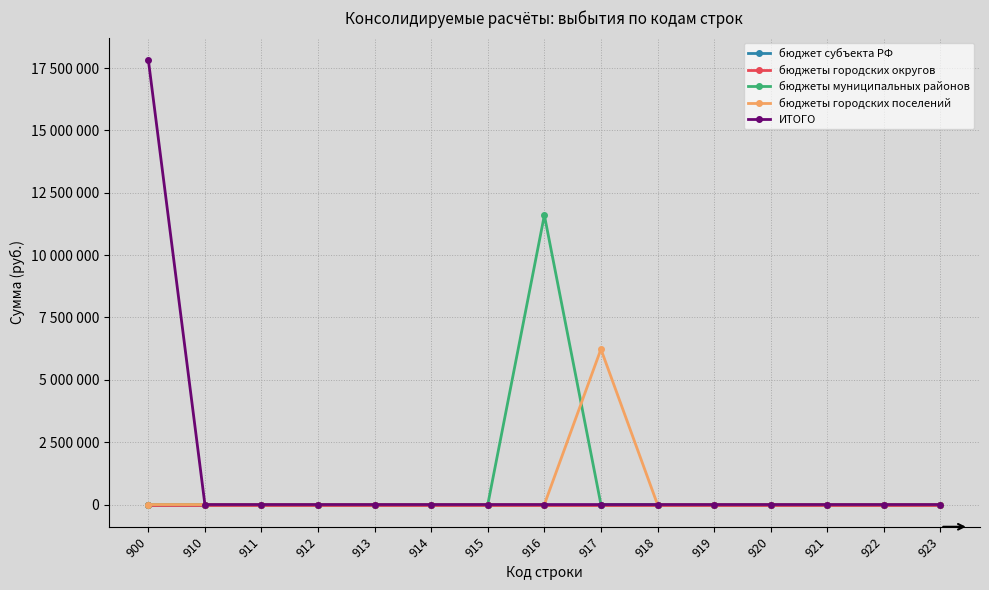

Does the chart have visible grid lines?

Yes